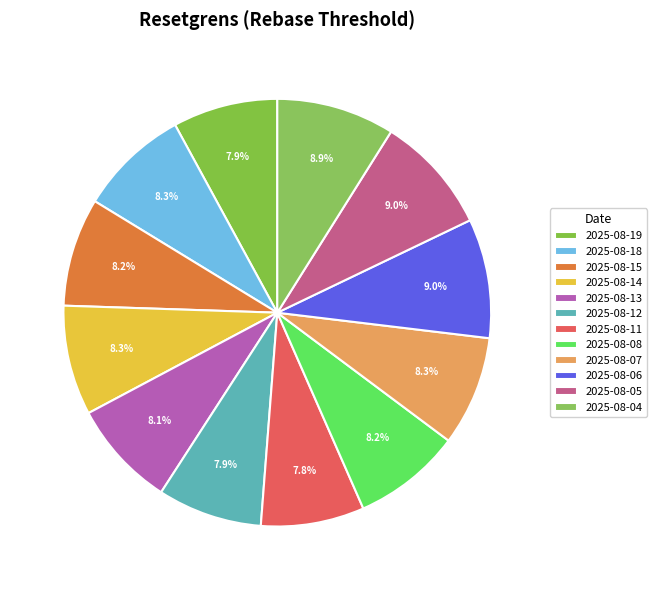

Is 2025-08-07 the majority of the pie?

No